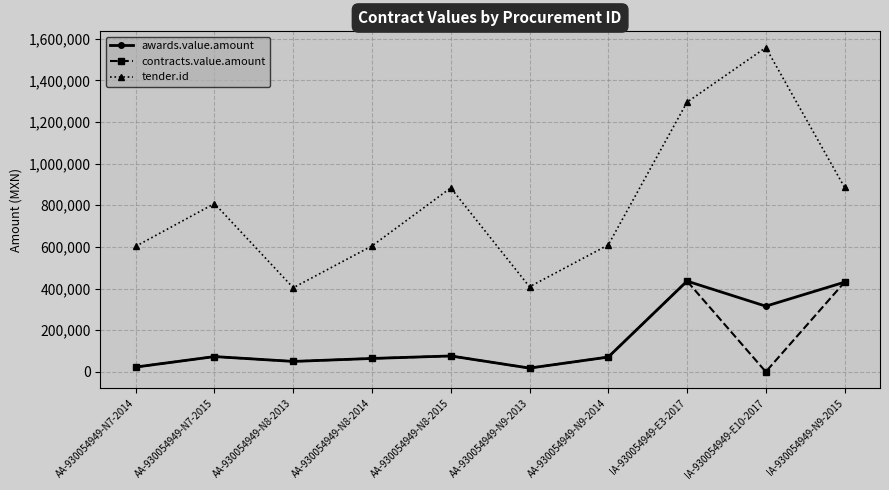

Which category has the highest value across all series?

IA-930054949-E10-2017